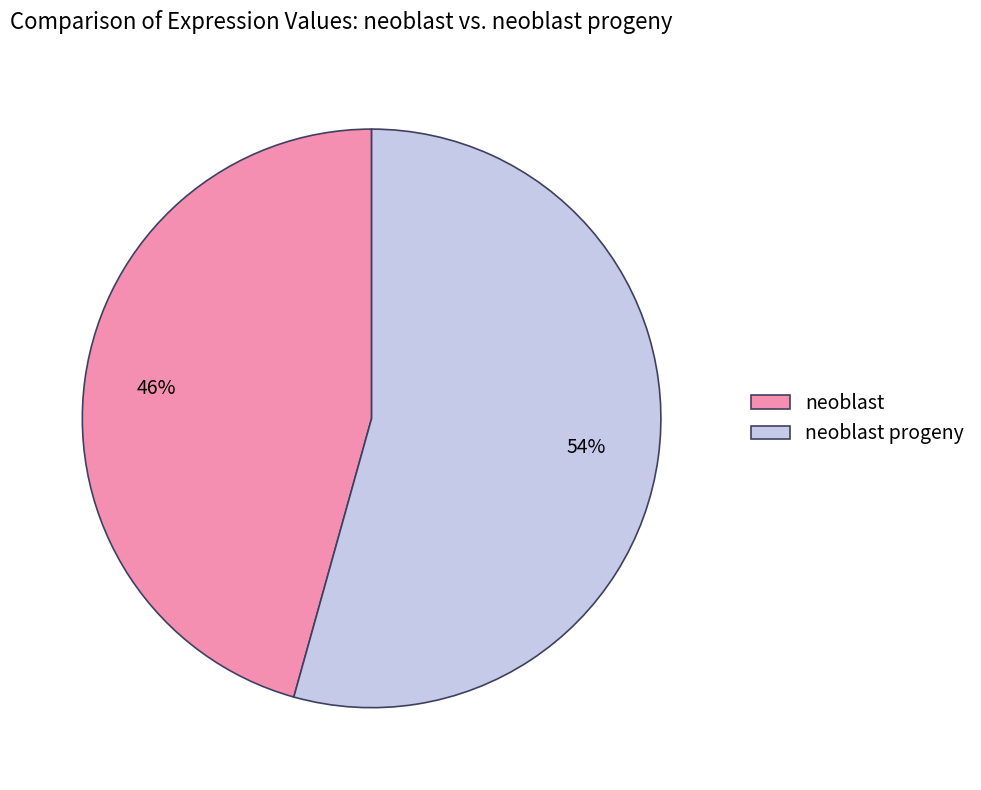

Count the number of slices in the pie.

2